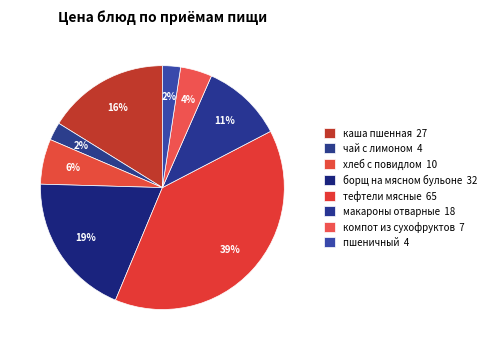

How many slices are in this pie chart?

8